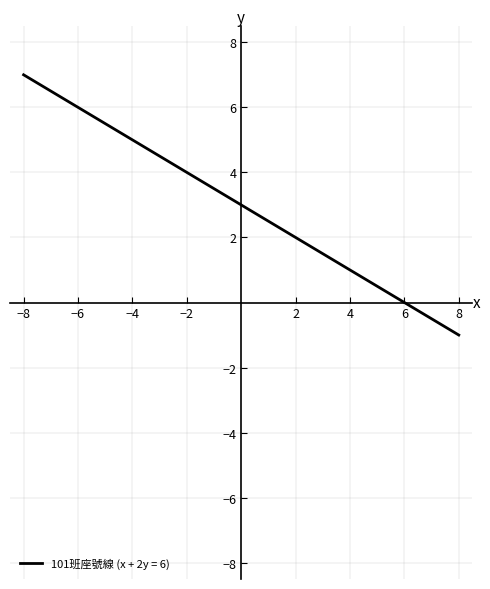

True or false: there are more than 1 points higher than both neighbors.

False